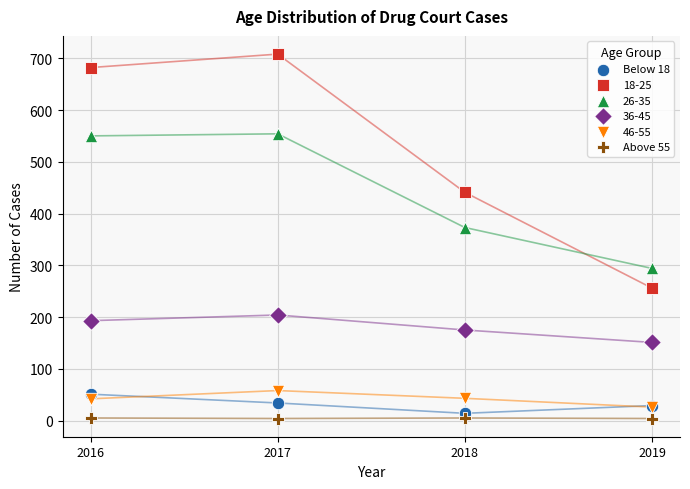

Which series has the largest Y range (max minus min)?

18-25